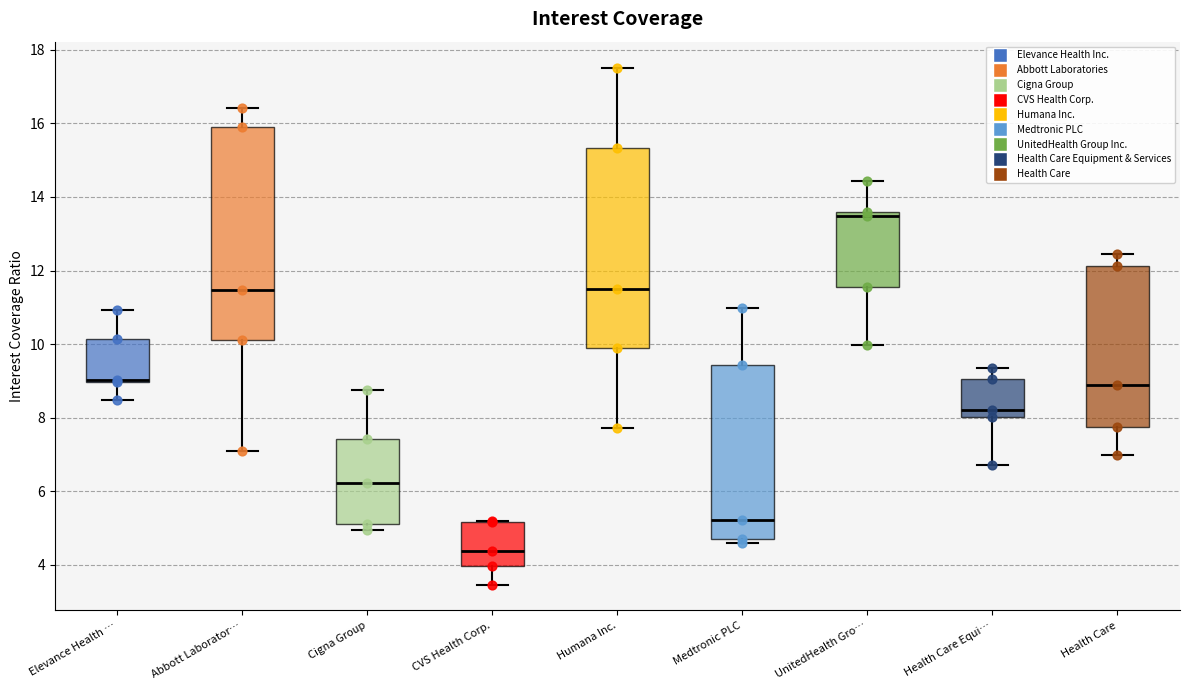

Where does the lower whisker of the box for UnitedHealth Gro… end on the y-axis? The values are not printed on the chart, so give them approximately, as read against the axis.

10.0